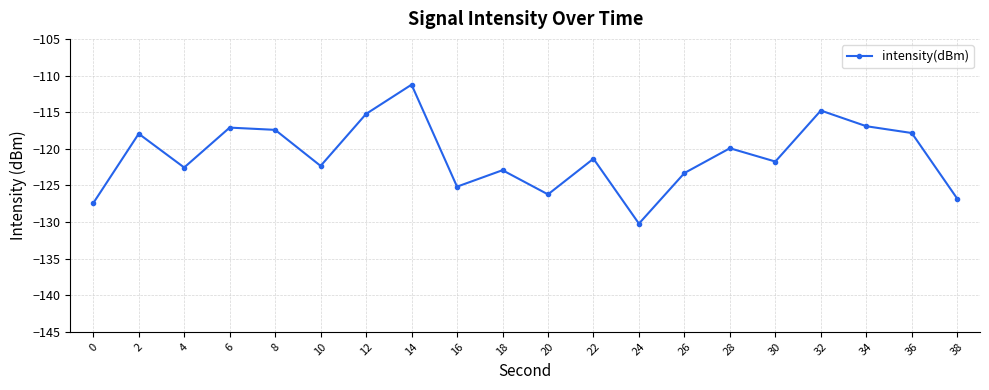

How many data points are less than -121?

11